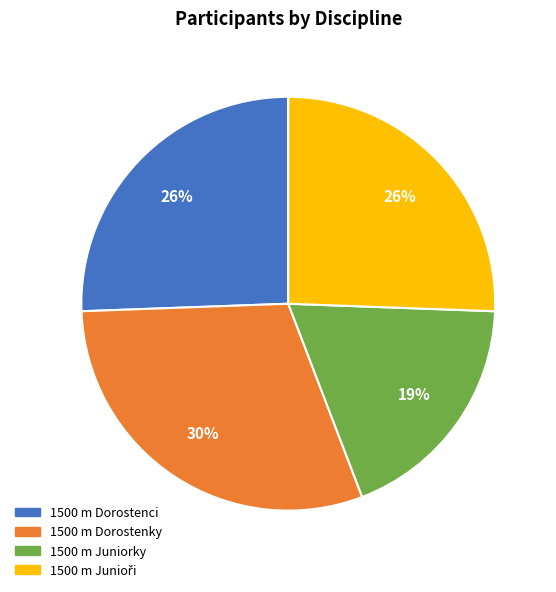

Count the number of slices in the pie.

4